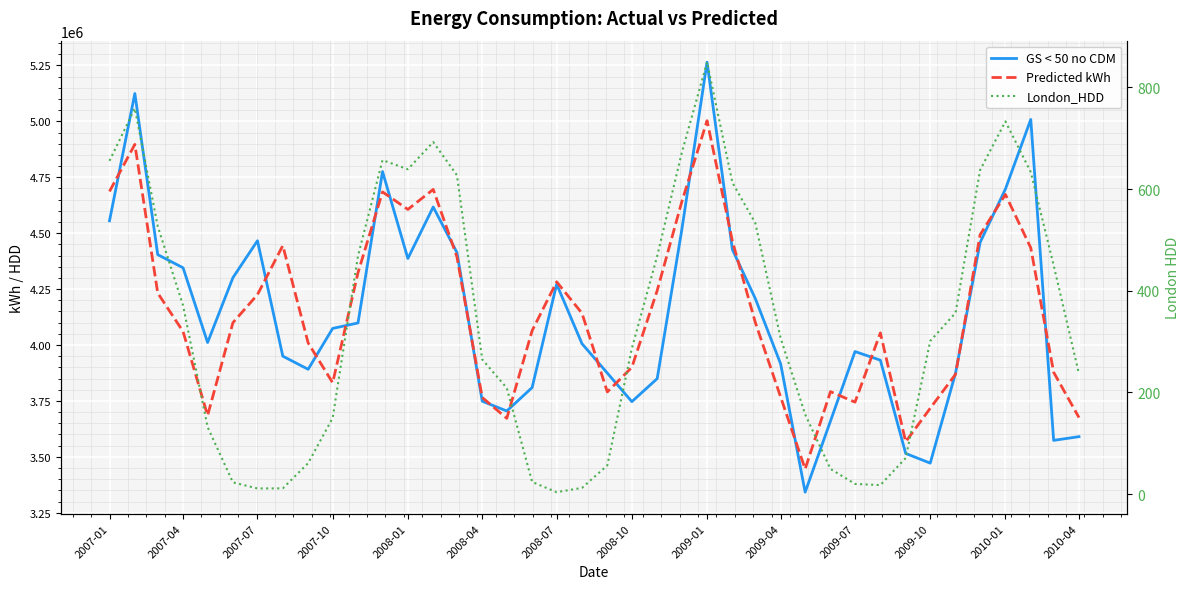

What are all the series names shown in the legend?

GS < 50 no CDM, Predicted kWh, London_HDD